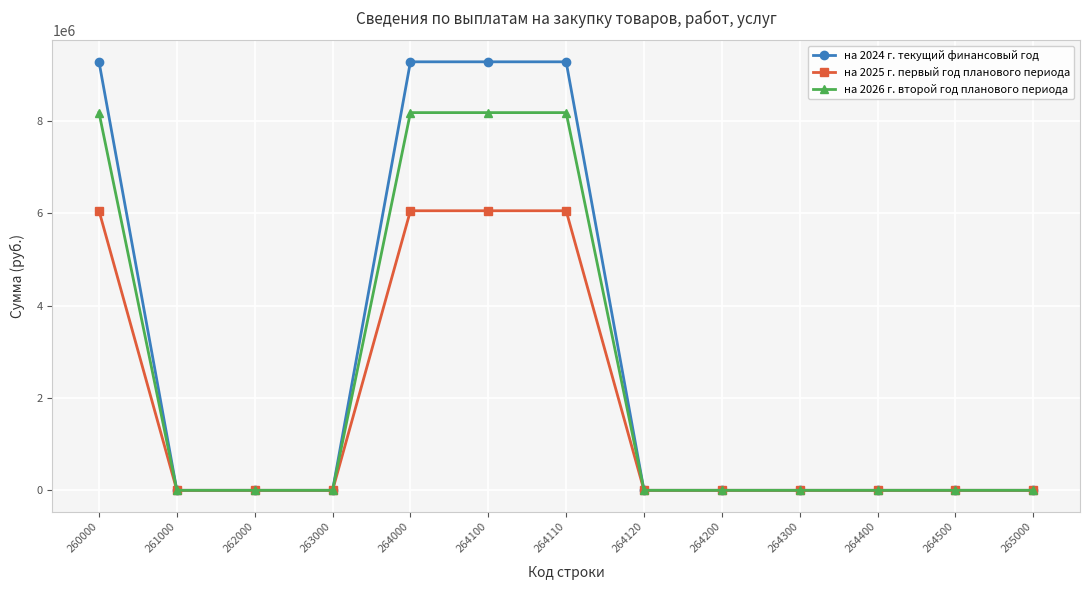

True or false: на 2026 г. второй год планового периода has a value of 0 at 264200.

True